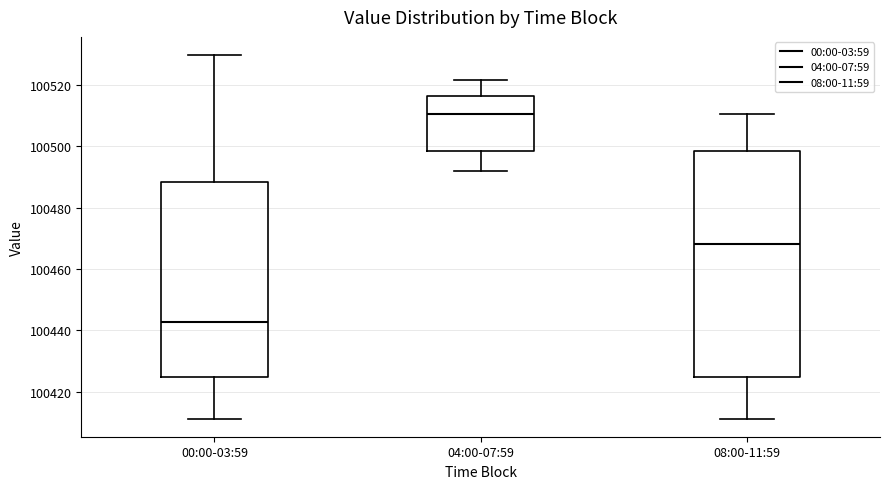

Reading left to right, transcribe this box plot: for each box, give where its median line is, the range the box spans, and where its two whiskers end, as read against the y-axis. The values are not printed on the chart, so give them approximately, as read against the axis.

00:00-03:59: median 100442, box 100424 to 100488, whiskers 100412 to 100530
04:00-07:59: median 100510, box 100498 to 100516, whiskers 100492 to 100522
08:00-11:59: median 100468, box 100424 to 100498, whiskers 100412 to 100510